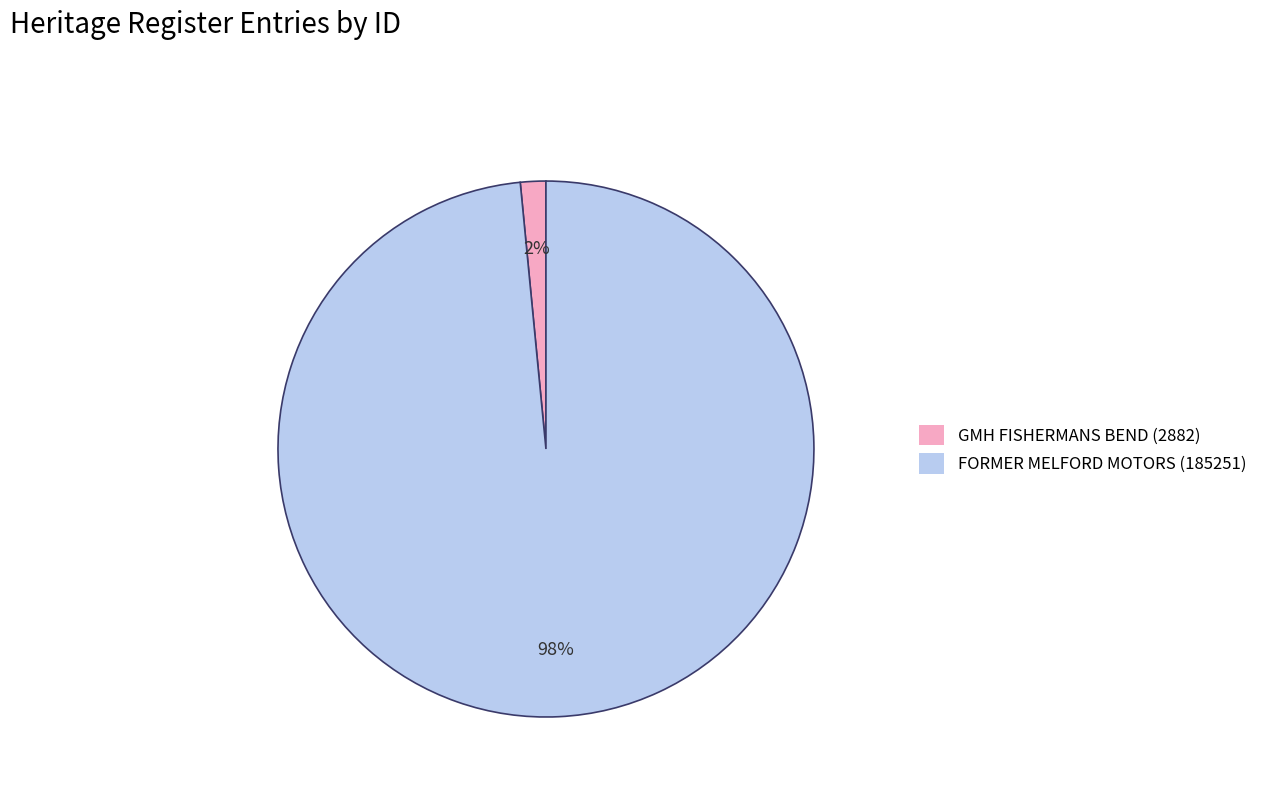

Combined, do GMH FISHERMANS BEND (2882) and FORMER MELFORD MOTORS (185251) account for over 50%?

Yes